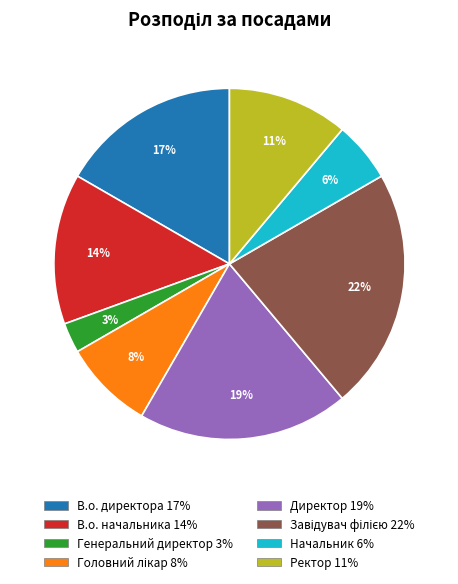

To the nearest percent, what is the combined percentage of Директор and В.о. начальника?

33%